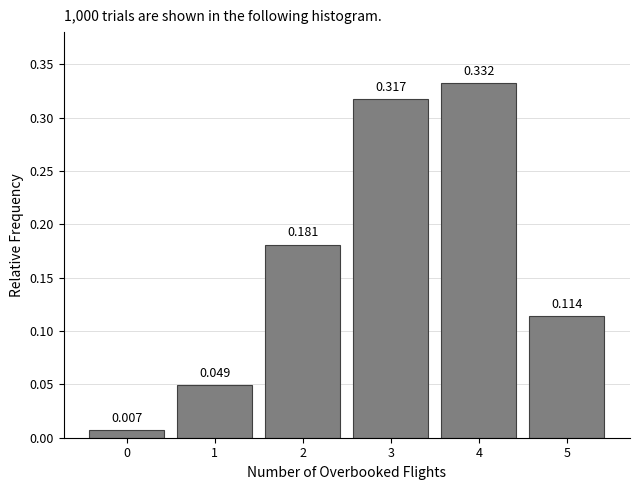

How many bars are there in total?

6